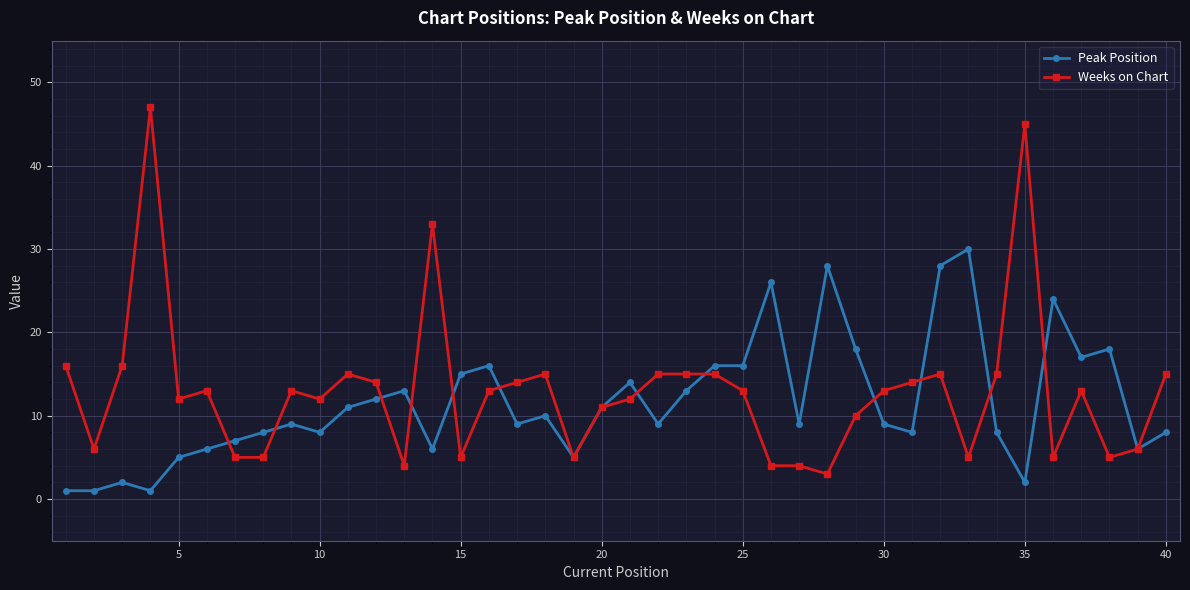

Rank the series by their maximum value, from lowest to highest.

Peak Position, Weeks on Chart